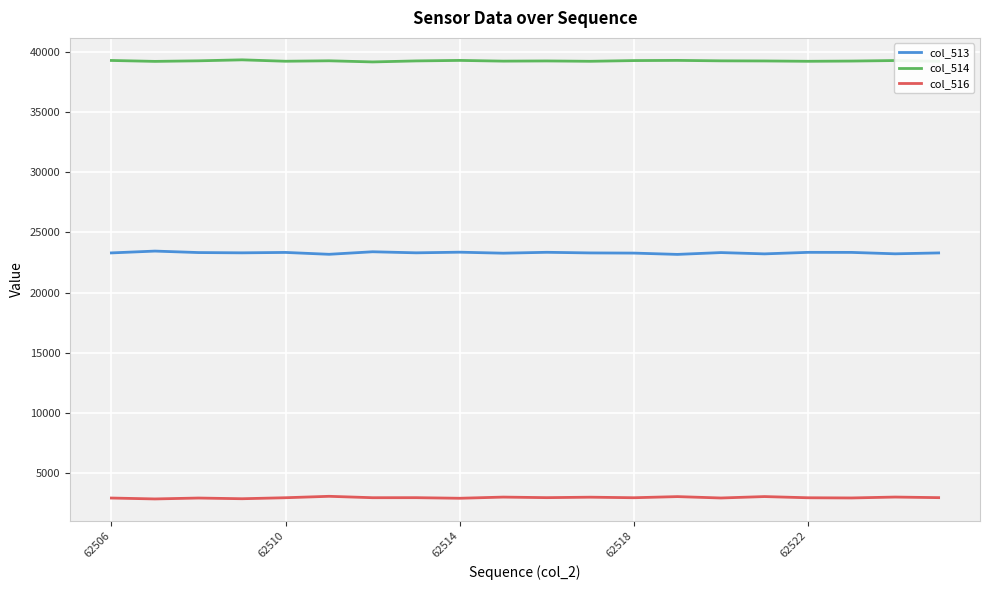

At how many categories does at least one series exceed 11300?

20